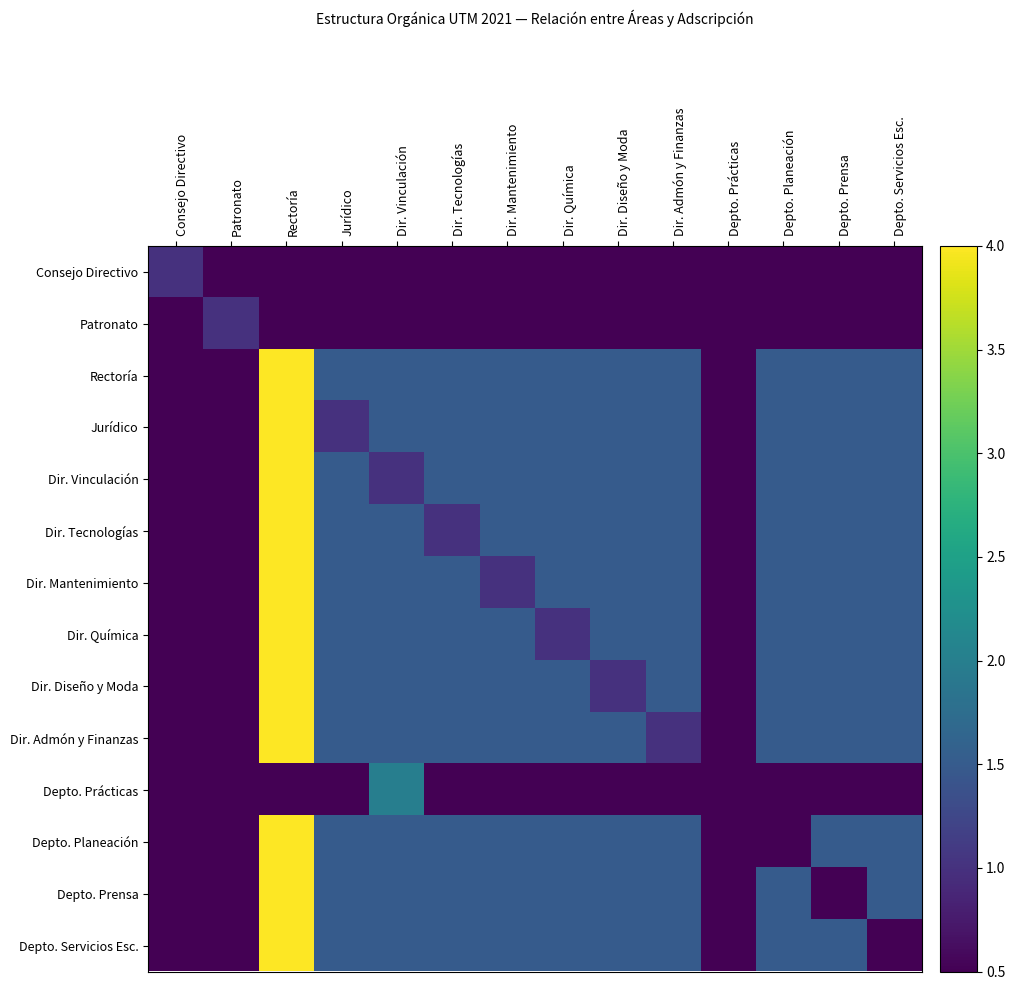

At which category is the sum across all series the highest?

Rectoría